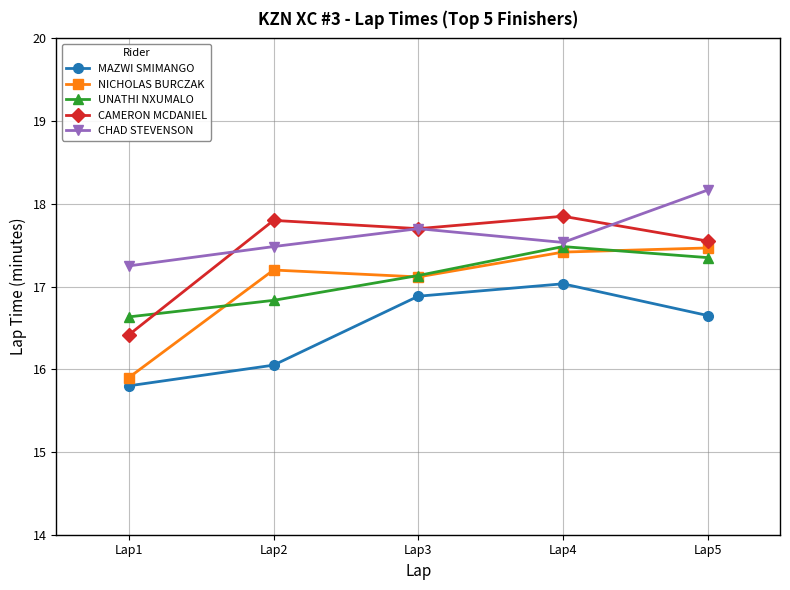

Which series has the widest spread of values?

NICHOLAS BURCZAK